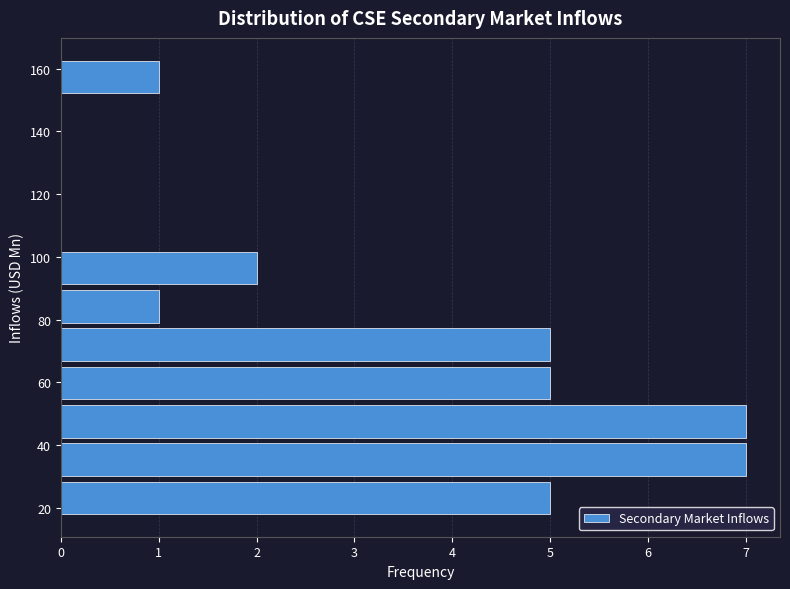

What is the length of the bar covering 54 to 66 on the y-axis? Neither the bar edges nor the lengths are printed on the chart, so give them approximately, as read against the axes.

5